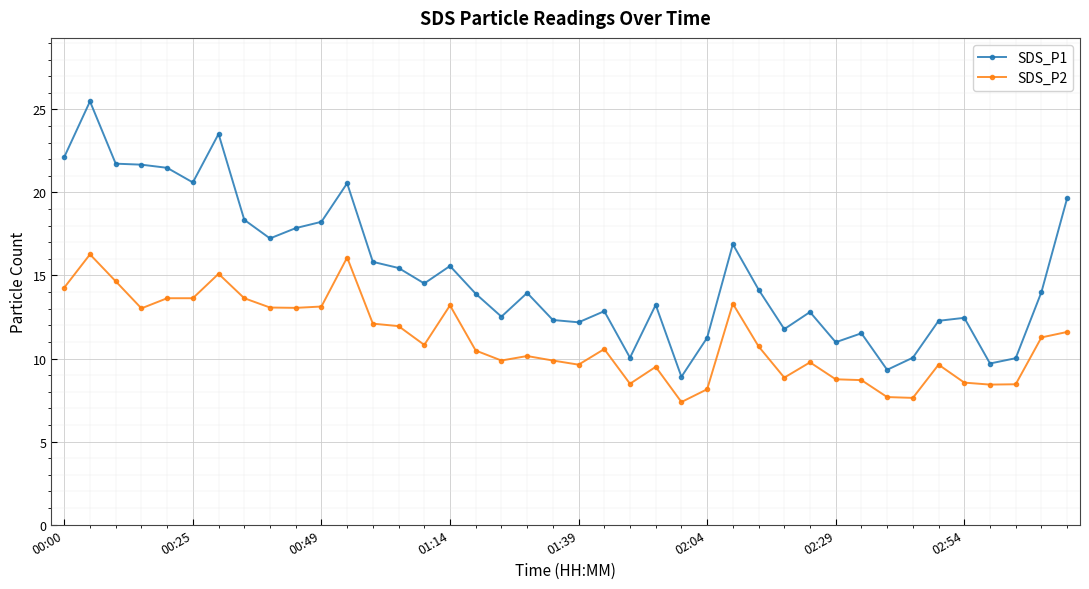

What is the maximum value for SDS_P1?

25.5